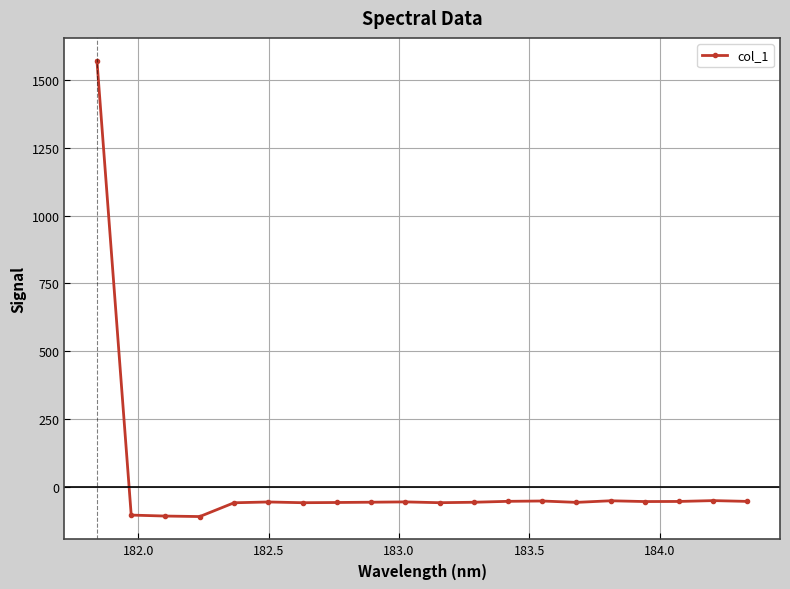

What is the greatest value displayed?

1571.2